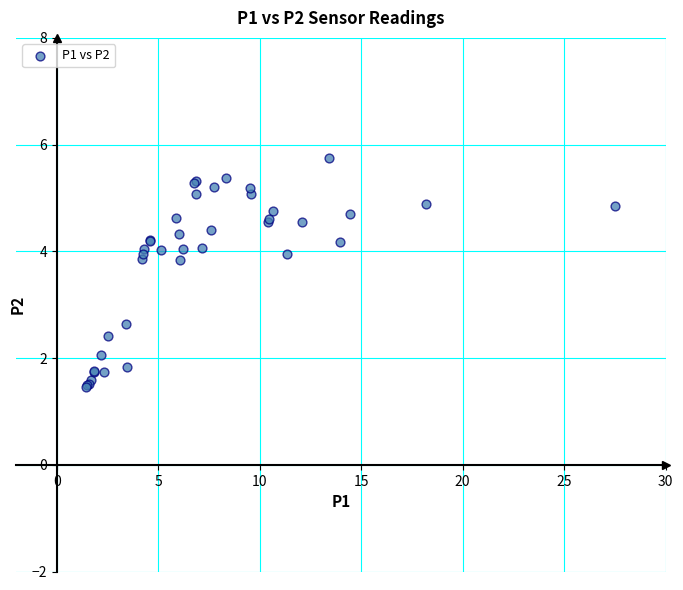

What Y value in the scatter plot is closest to 3?

2.6